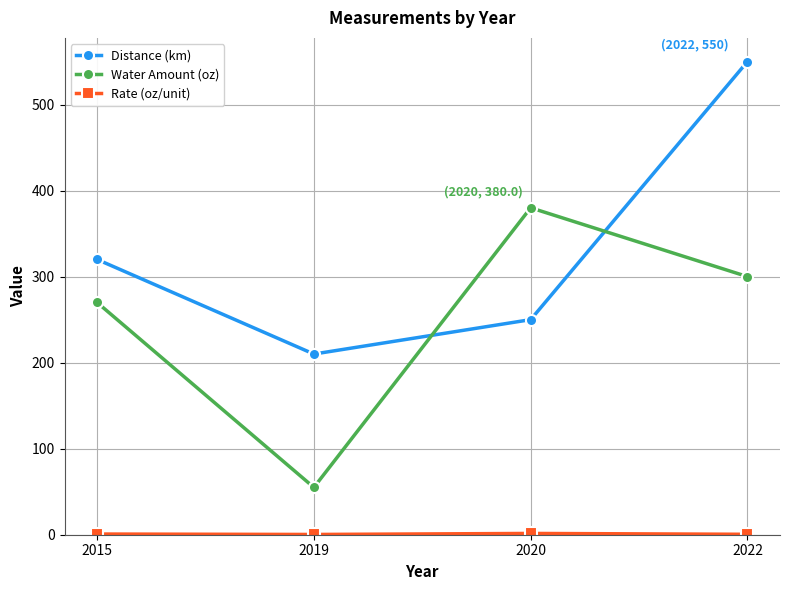

The Distance (km) series shows 334.8 at 2019. True or false?

False